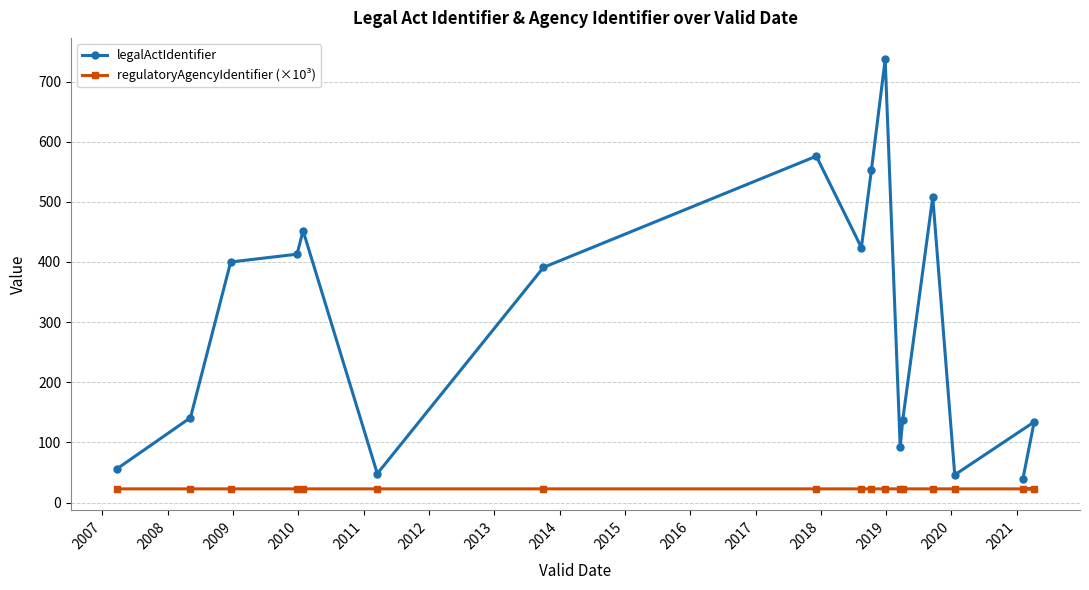

What is the value of the legalActIdentifier point at the 15th from the left?

46.0